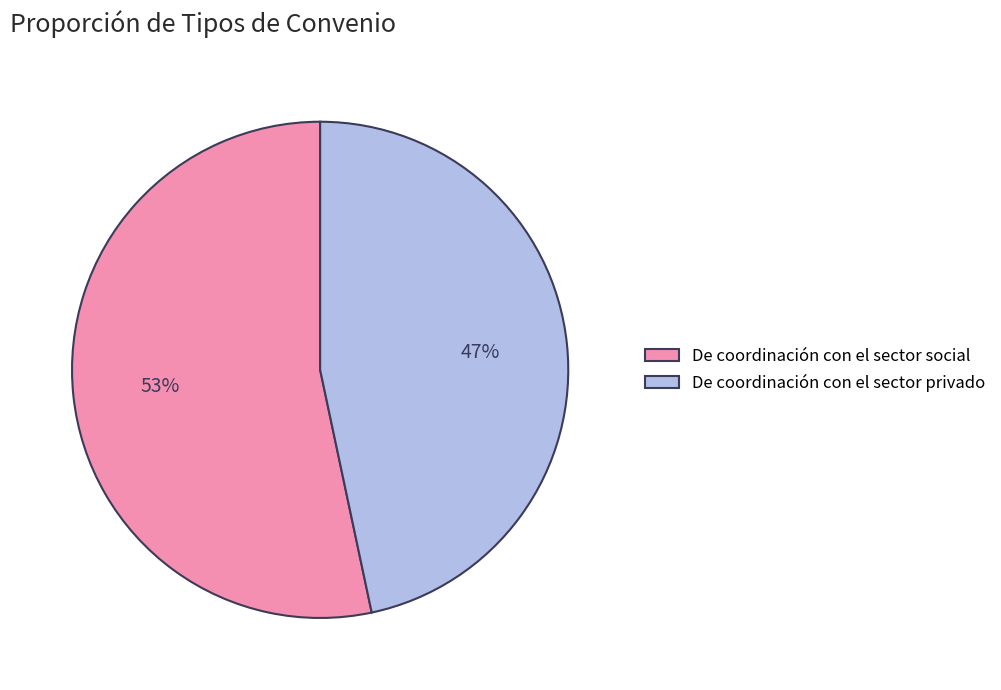

How many slices are in this pie chart?

2